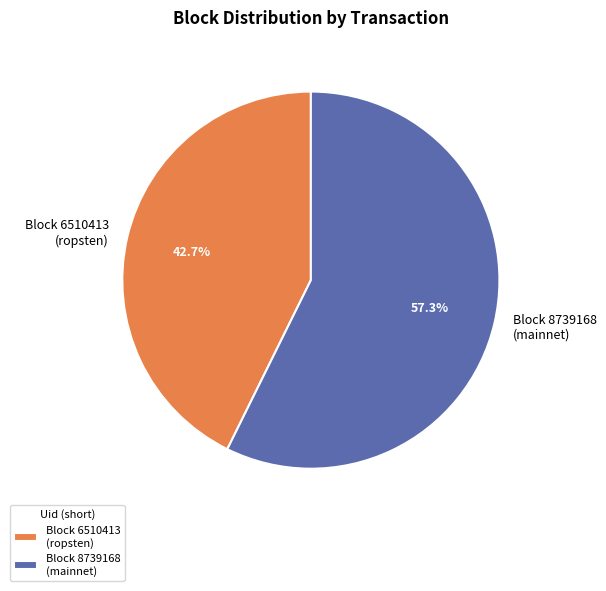

Which category has the smallest portion of the pie?

Block 6510413 (ropsten)